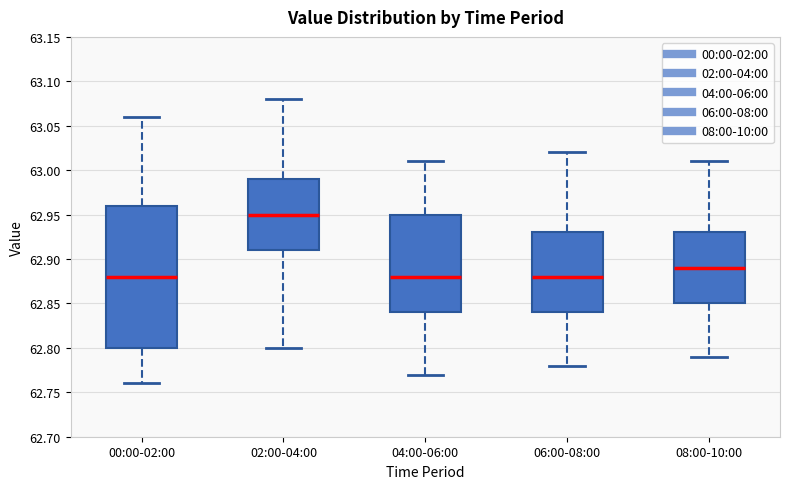

Reading left to right, read every box against the y-axis: the position of its median line, the range the box covers, and the ends of its whiskers. The values are not printed on the chart, so give them approximately, as read against the axis.

00:00-02:00: median 62.88, box 62.80 to 62.96, whiskers 62.76 to 63.06
02:00-04:00: median 62.95, box 62.91 to 62.99, whiskers 62.80 to 63.08
04:00-06:00: median 62.88, box 62.84 to 62.95, whiskers 62.77 to 63.01
06:00-08:00: median 62.88, box 62.84 to 62.93, whiskers 62.78 to 63.02
08:00-10:00: median 62.89, box 62.85 to 62.93, whiskers 62.79 to 63.01